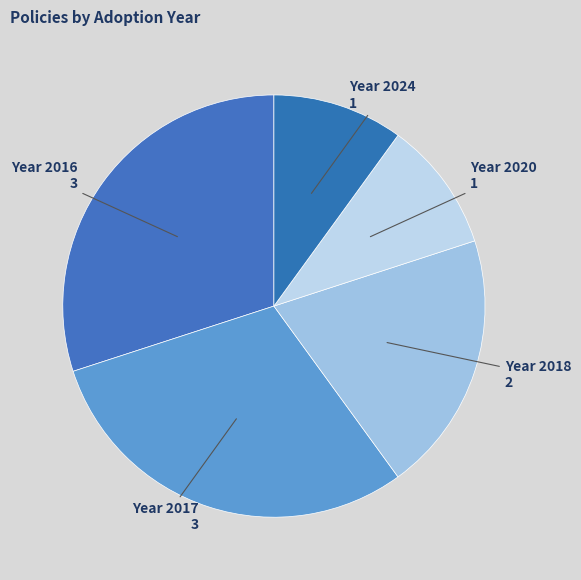

True or false: Year 2017 accounts for 30% of the total.

True